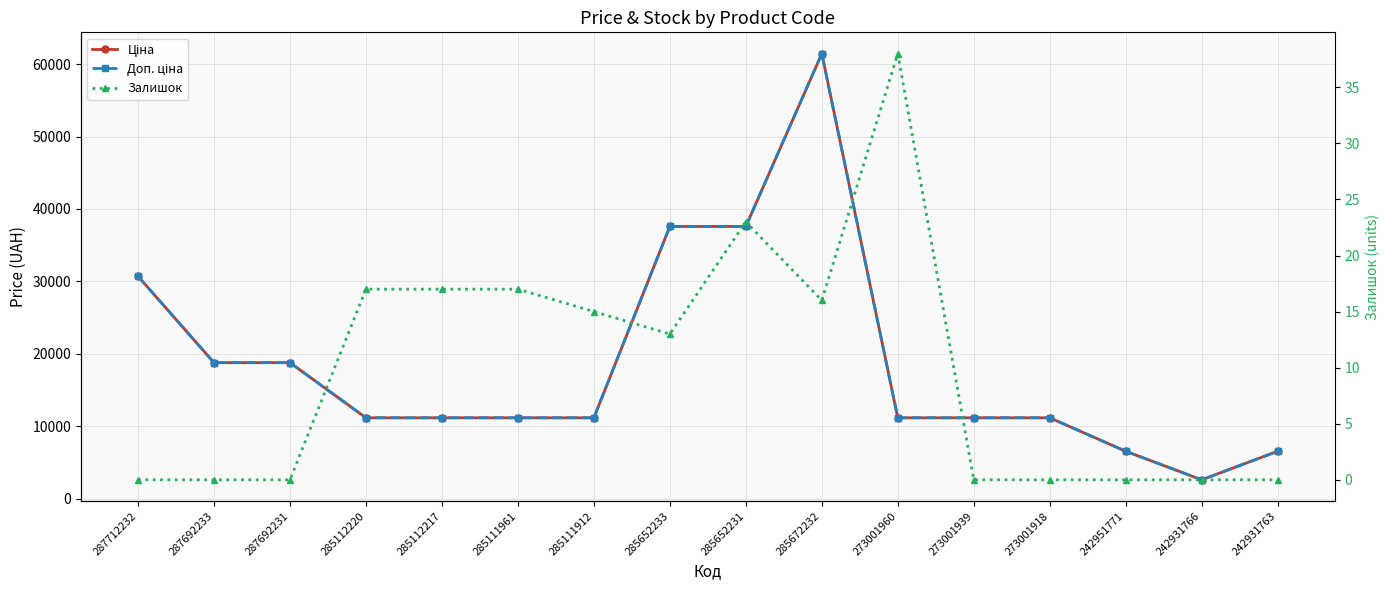

Rank the series by their maximum value, from highest to lowest.

Ціна, Доп. ціна, Залишок